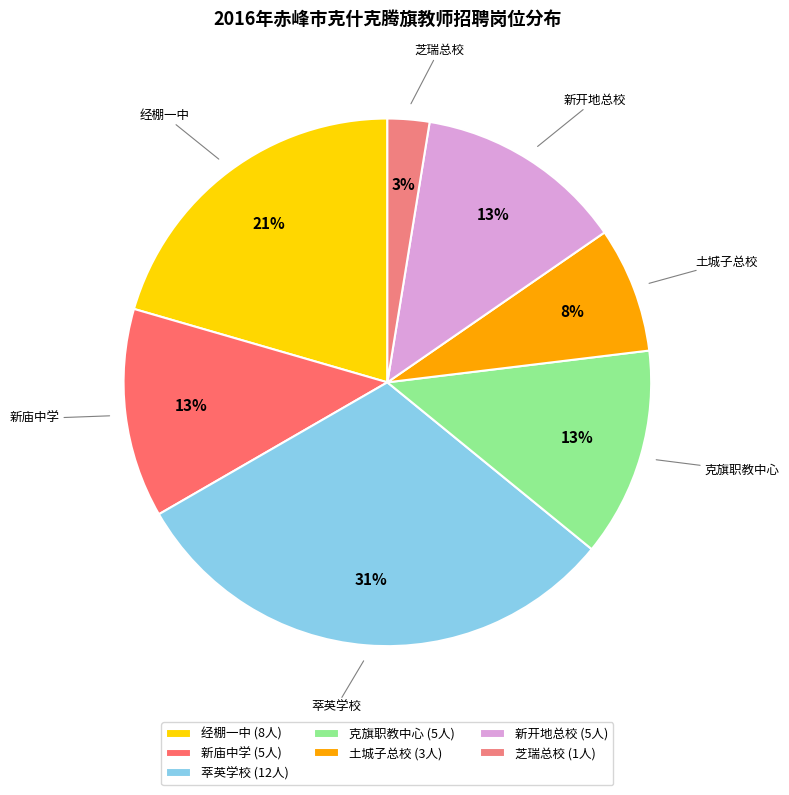

What is the largest slice in the pie chart?

萃英学校